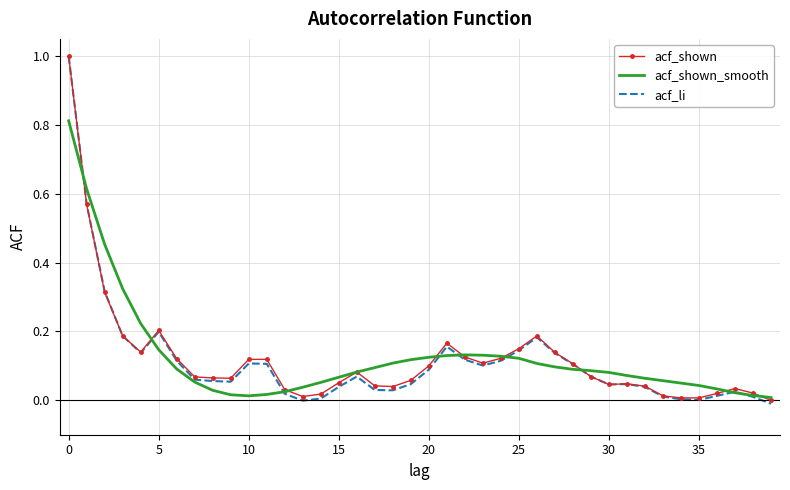

What is the greatest value displayed?

1.0